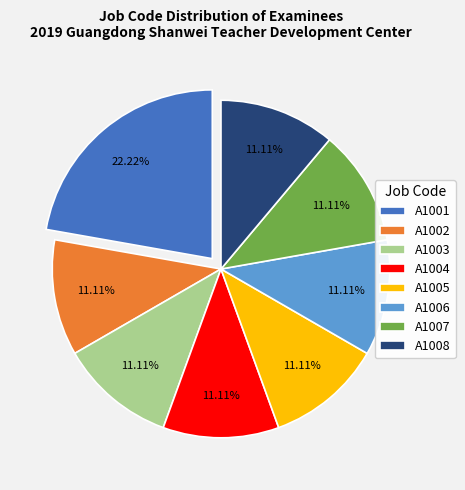

What is the ratio of the value at A1007 to the value at A1006?

1.0